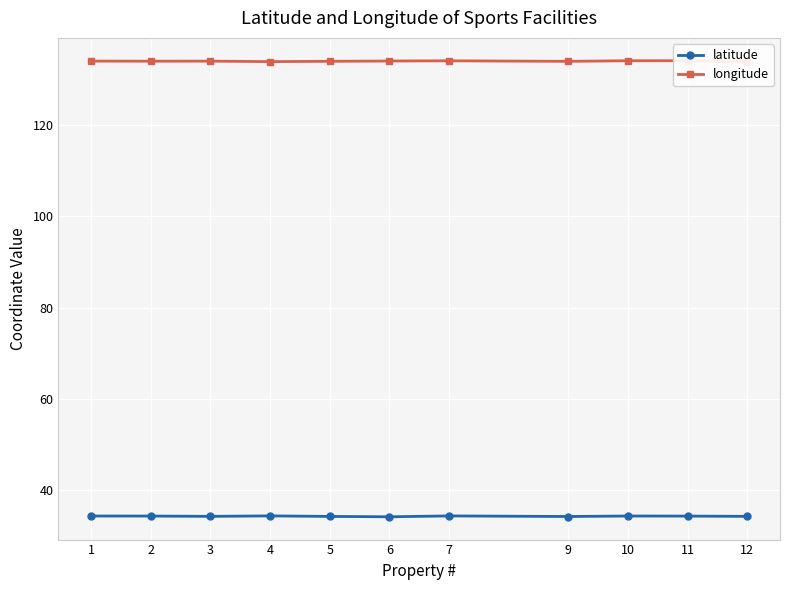

How many interior local valleys does the longitude series have?

3